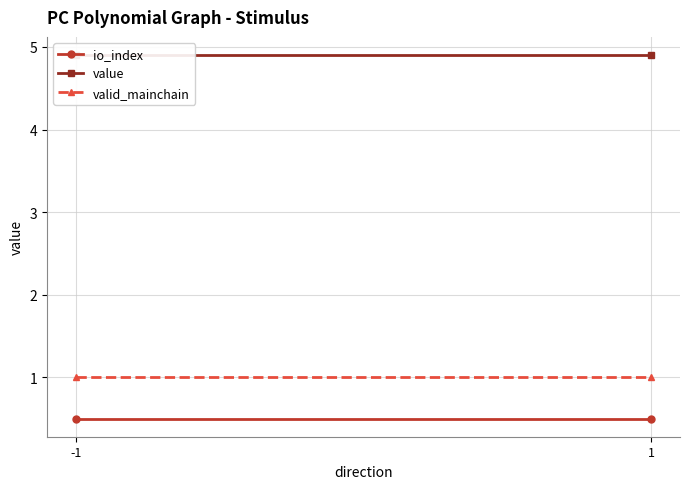

Which series has the widest spread of values?

io_index